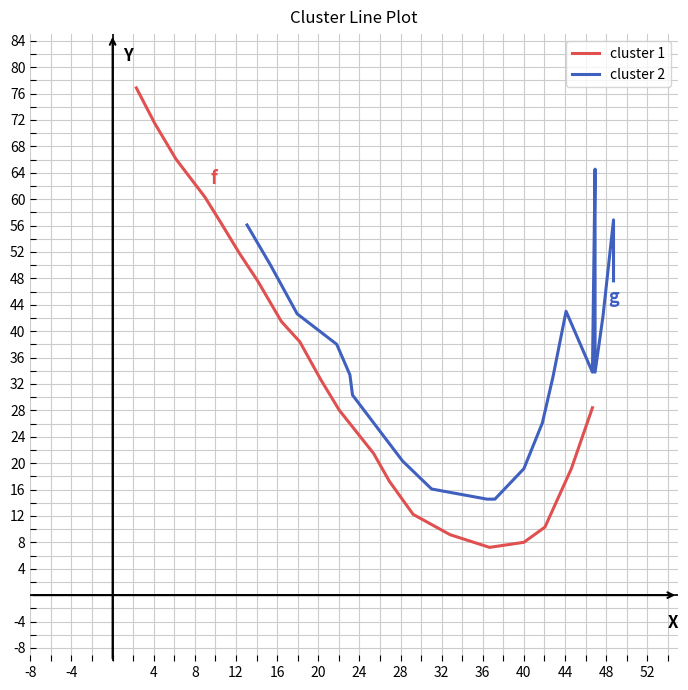

Reading right to left, what are all the values shown in this chart?

cluster 1: 28.4	19.2	10.3	8.0	7.2	9.2	12.2	17.2	21.5	28.0	32.6	38.4	41.5	47.6	51.9	56.5	60.3	66.1	71.5	76.9
cluster 2: 47.6	56.9	42.2	33.8	64.5	33.8	43.0	33.0	26.1	19.2	14.5	14.5	16.1	20.3	30.3	33.4	38.0	42.6	49.9	56.1